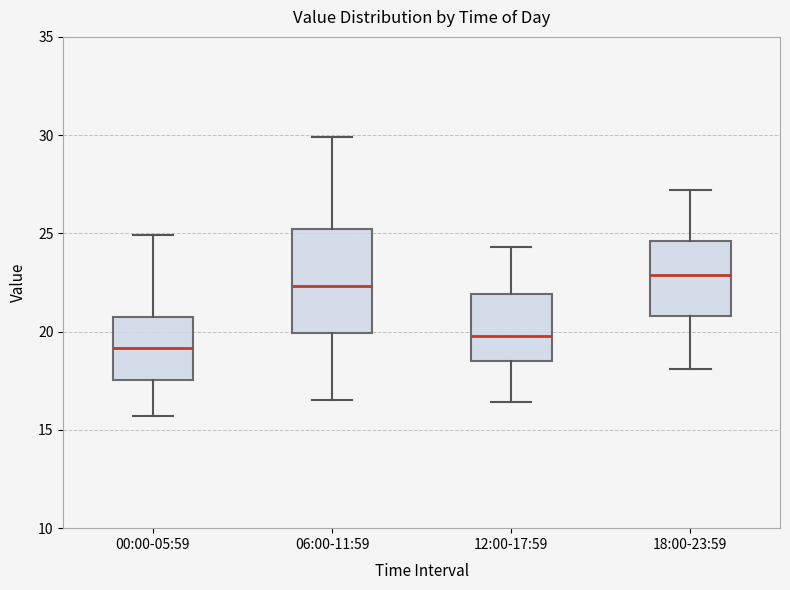

Which box is the tallest, from its lower edge to its upper edge?

06:00-11:59